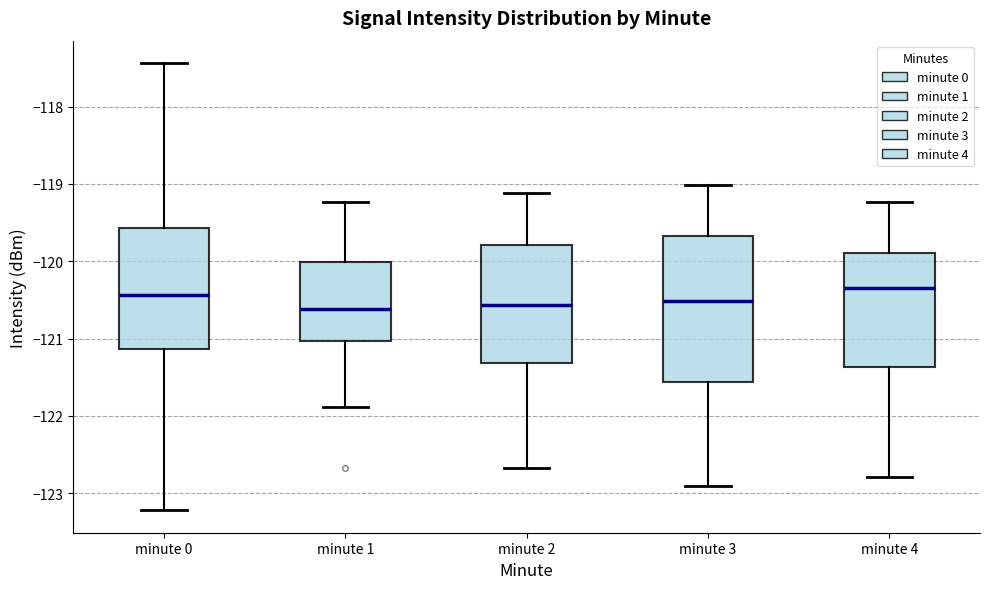

Reading left to right, read every box against the y-axis: the position of its median line, the range the box covers, and the ends of its whiskers. The values are not printed on the chart, so give them approximately, as read against the axis.

minute 0: median -120.4, box -121.1 to -119.6, whiskers -123.2 to -117.4
minute 1: median -120.6, box -121.0 to -120.0, whiskers -121.9 to -119.2
minute 2: median -120.6, box -121.3 to -119.8, whiskers -122.7 to -119.1
minute 3: median -120.5, box -121.6 to -119.7, whiskers -122.9 to -119.0
minute 4: median -120.3, box -121.4 to -119.9, whiskers -122.8 to -119.2